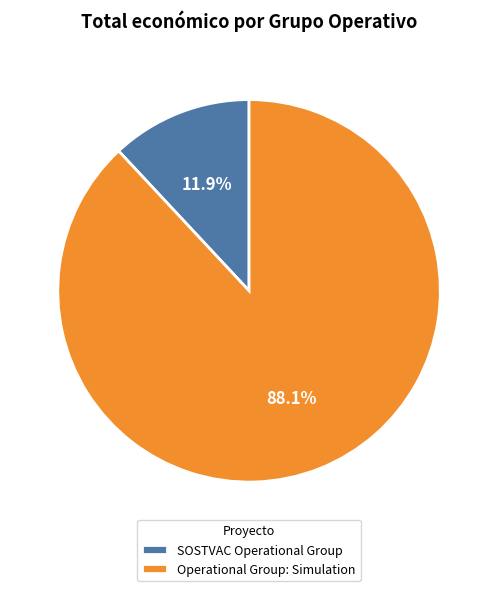

To the nearest percent, what is the combined percentage of Operational Group: Simulation and SOSTVAC Operational Group?

100%